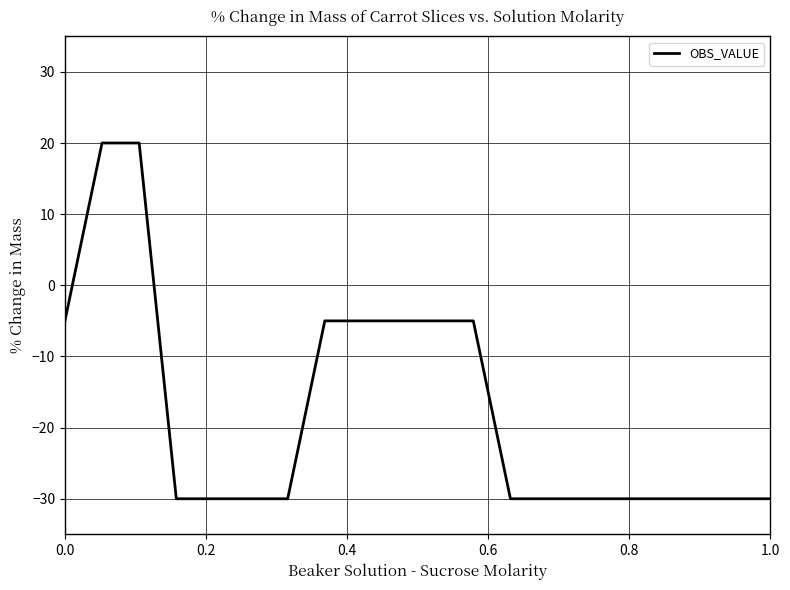

What is the maximum value shown in the chart?

20